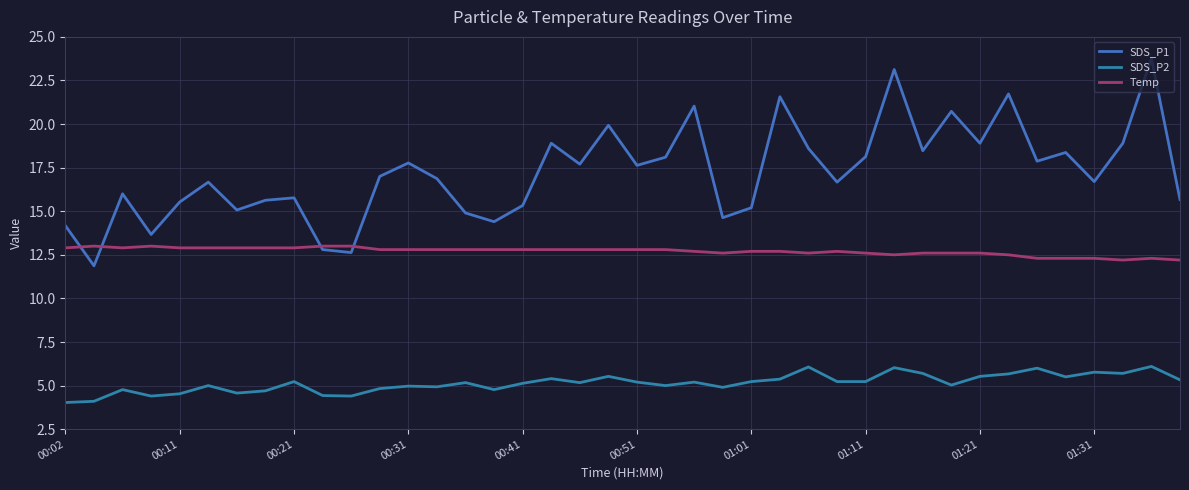

Does the chart have visible grid lines?

Yes